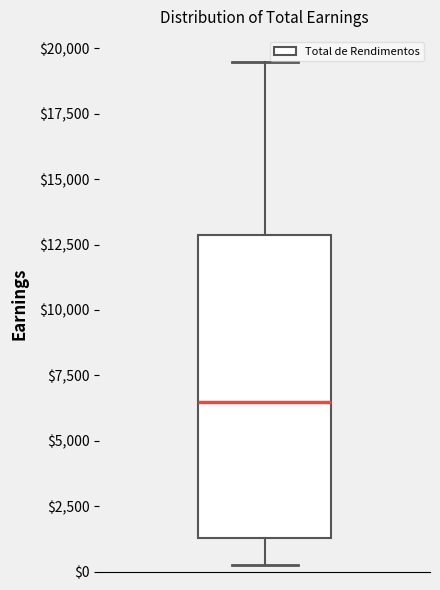

Transcribe this box plot: give where the median line is, the range the box spans, and where the two whiskers end, as read against the y-axis. The values are not printed on the chart, so give them approximately, as read against the axis.

median 6500, box 1500 to 13000, whiskers 0 to 19500